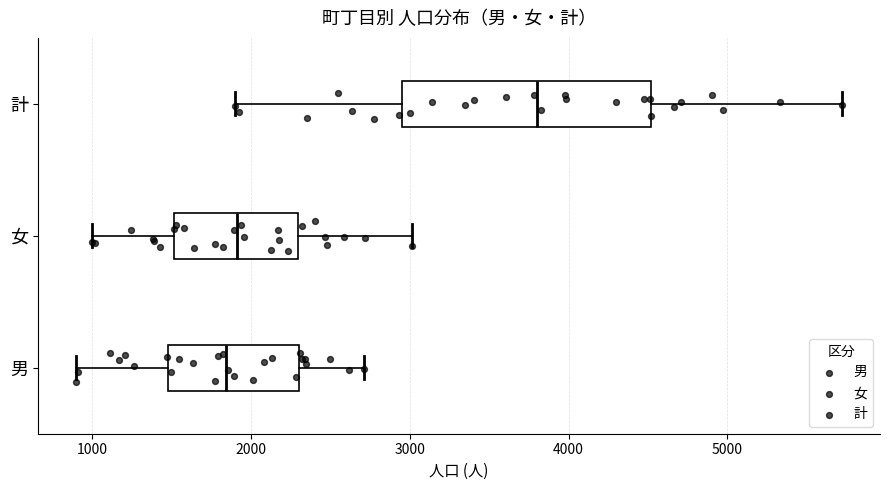

Which box is the widest, from its left edge to its right edge?

計